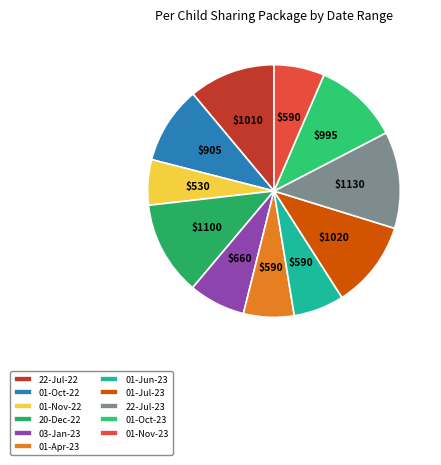

Count the number of slices in the pie.

11